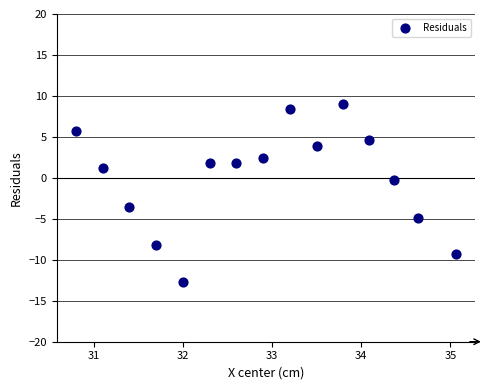

What is the range of X values (max minus min)?

4.3